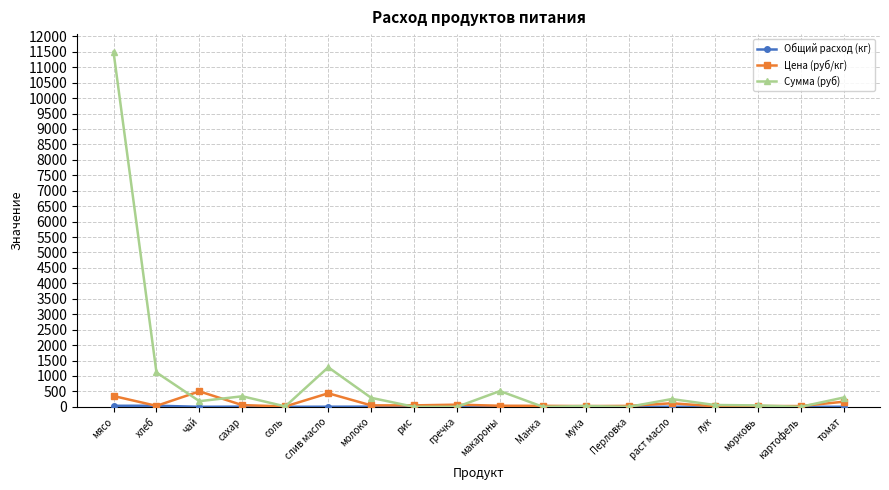

What is the maximum value for Сумма (руб)?

11497.5